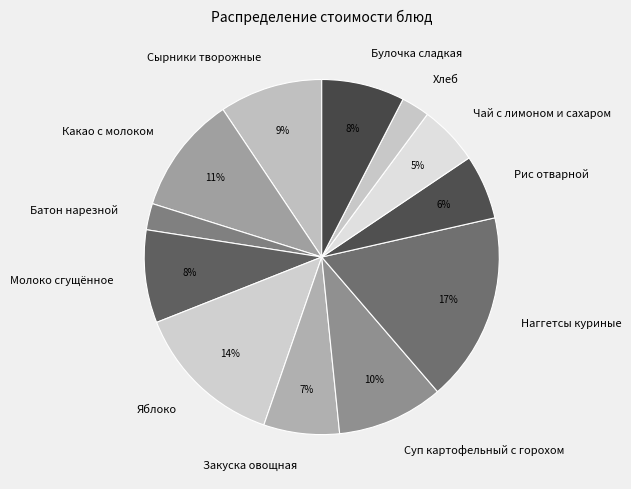

True or false: Батон нарезной accounts for 2% of the total.

True